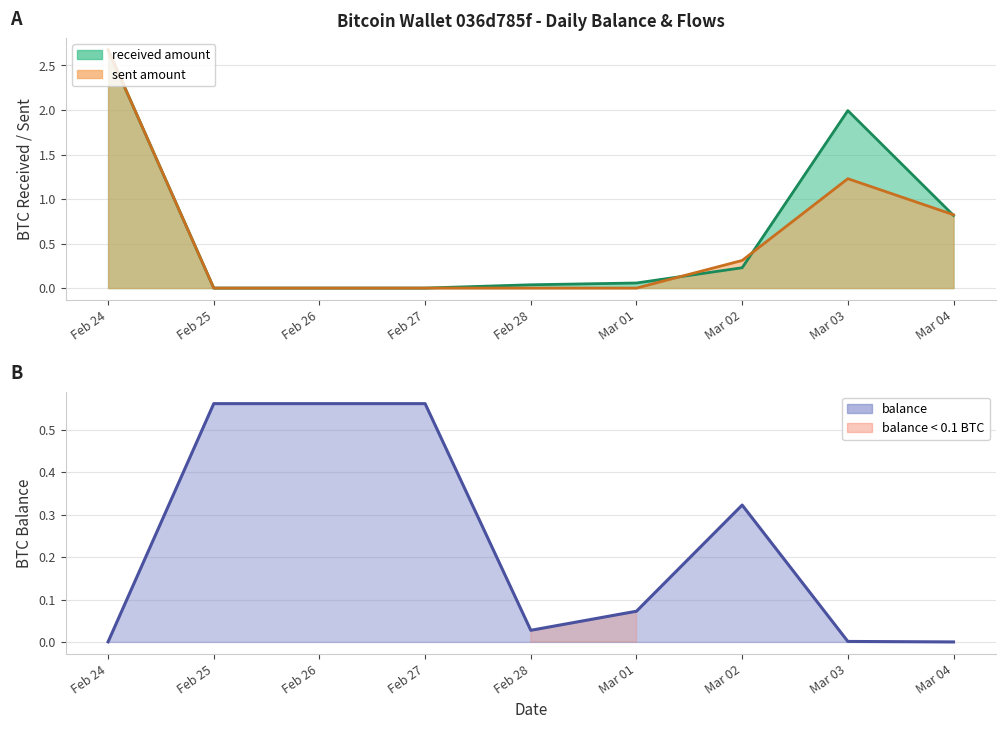

Is it true that sent amount equals 0.9 at Feb 26?

False